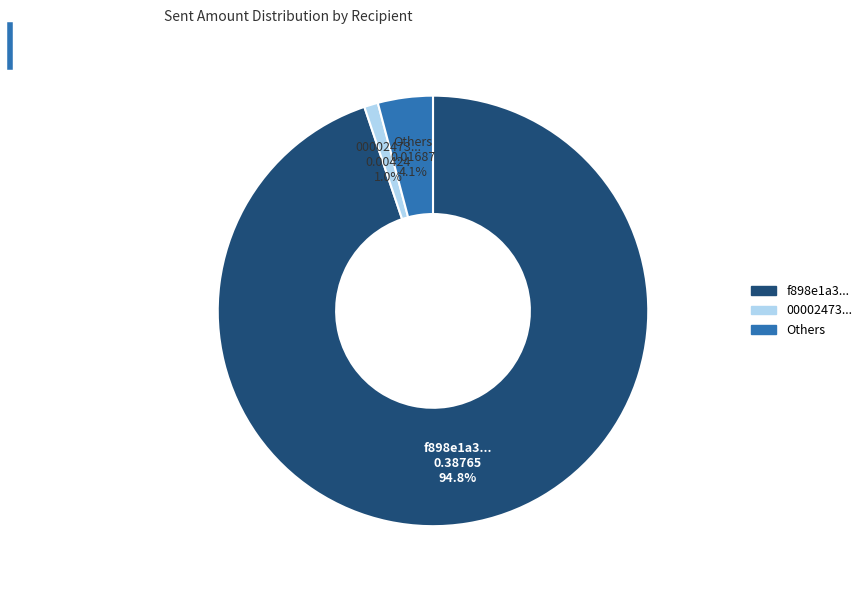

Does any single category account for the majority?

Yes